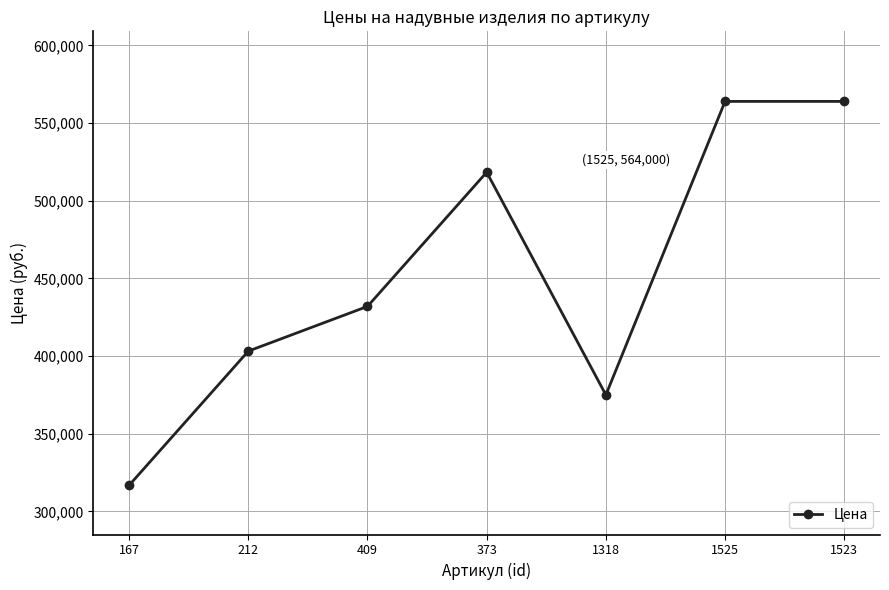

What is the smallest value displayed?

316800